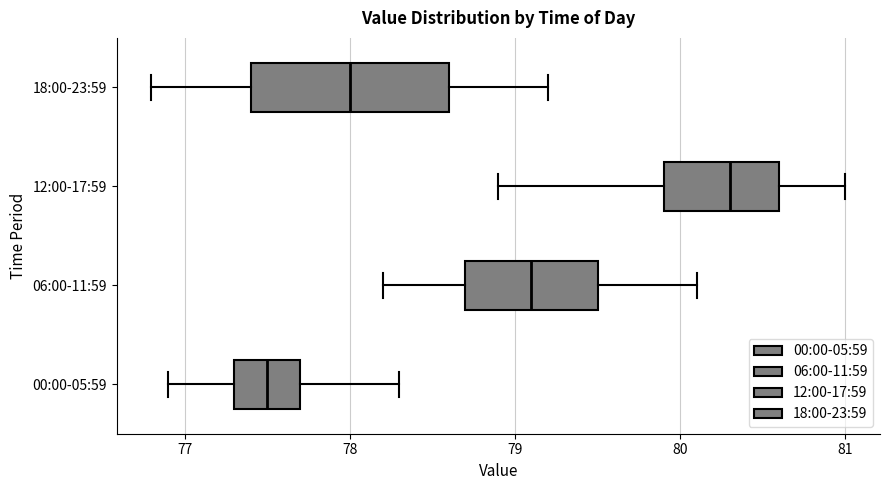

Where does the left whisker of the box for 06:00-11:59 end on the x-axis? The values are not printed on the chart, so give them approximately, as read against the axis.

78.2